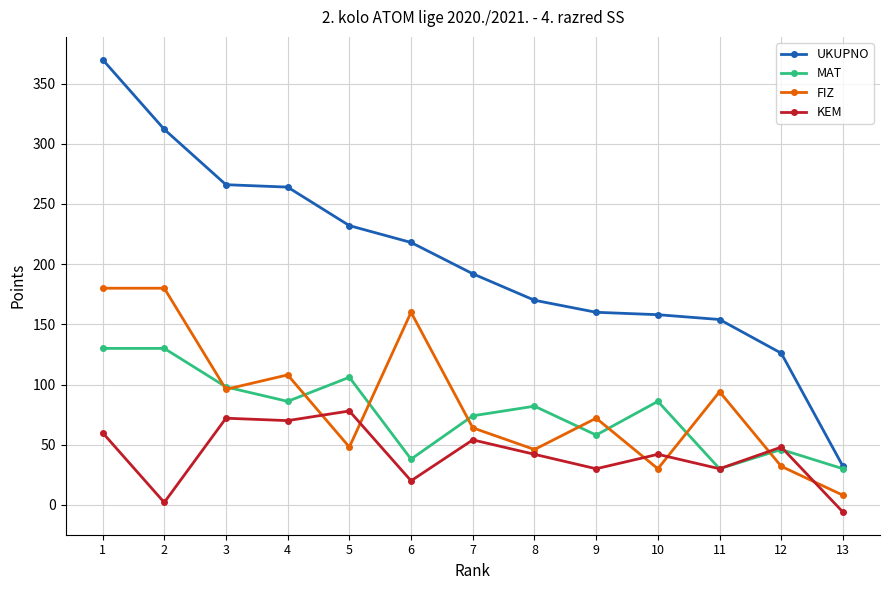

True or false: UKUPNO and FIZ cross at least once.

False